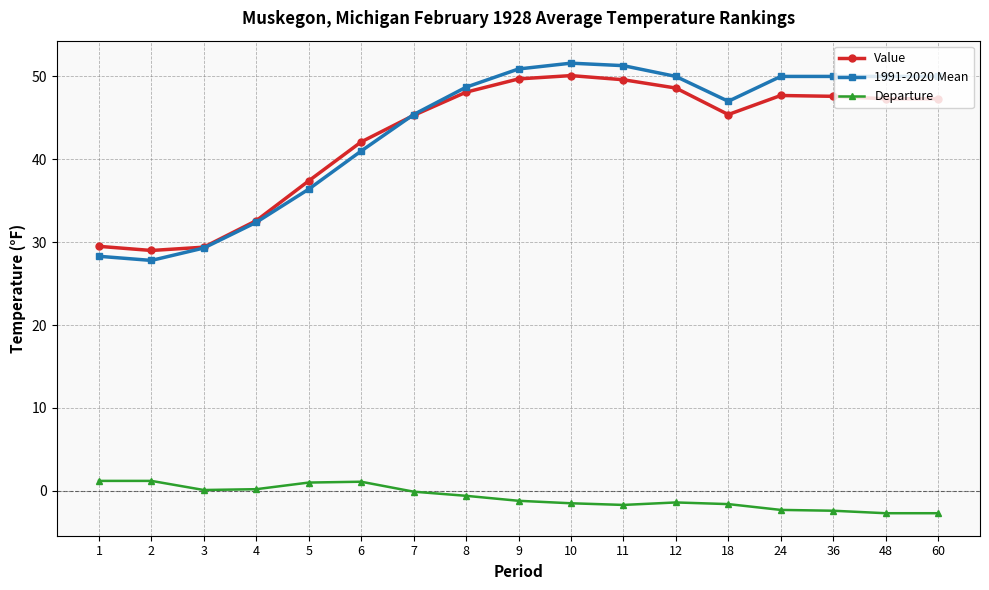

What is the sum of the 1991-2020 Mean values at 18 and 8?

95.7